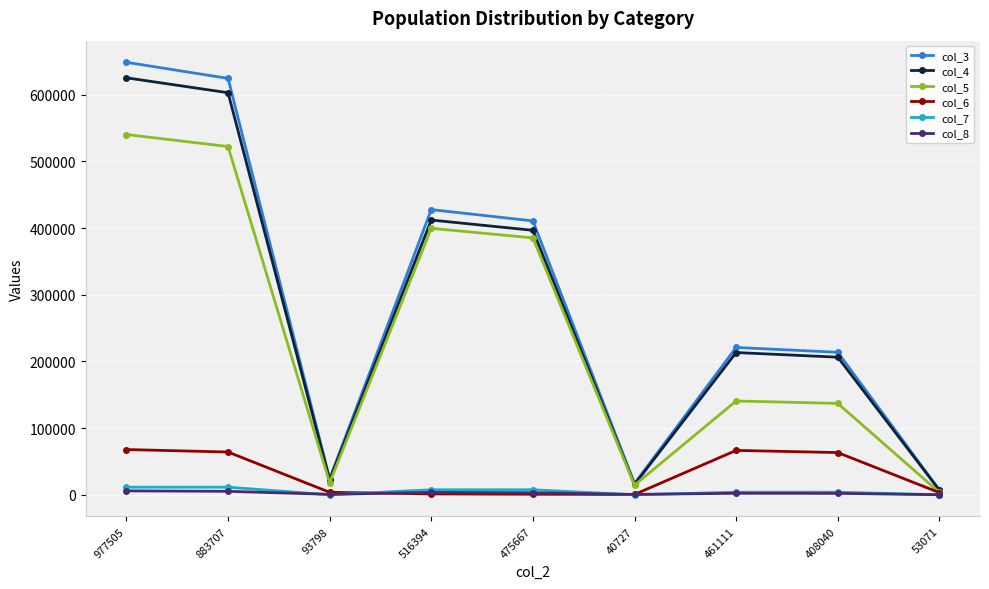

Which label corresponds to the largest value in the chart?

977505